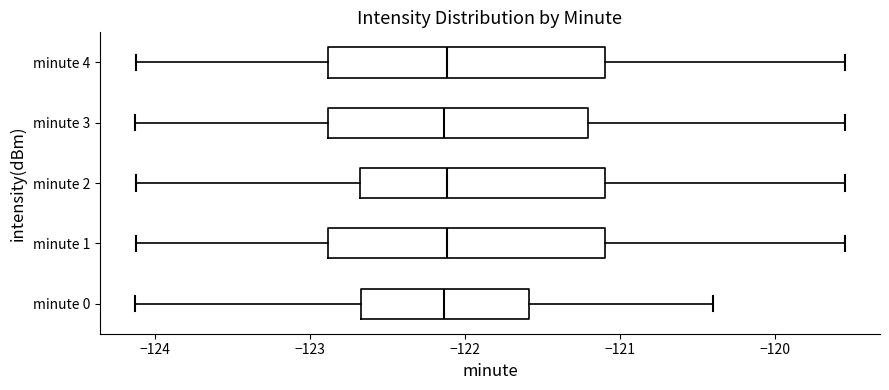

Reading bottom to top, read every box against the x-axis: the position of its median line, the range the box covers, and the ends of its whiskers. The values are not printed on the chart, so give them approximately, as read against the axis.

minute 0: median -122.1, box -122.7 to -121.6, whiskers -124.1 to -120.4
minute 1: median -122.1, box -122.9 to -121.1, whiskers -124.1 to -119.6
minute 2: median -122.1, box -122.7 to -121.1, whiskers -124.1 to -119.6
minute 3: median -122.1, box -122.9 to -121.2, whiskers -124.1 to -119.6
minute 4: median -122.1, box -122.9 to -121.1, whiskers -124.1 to -119.6